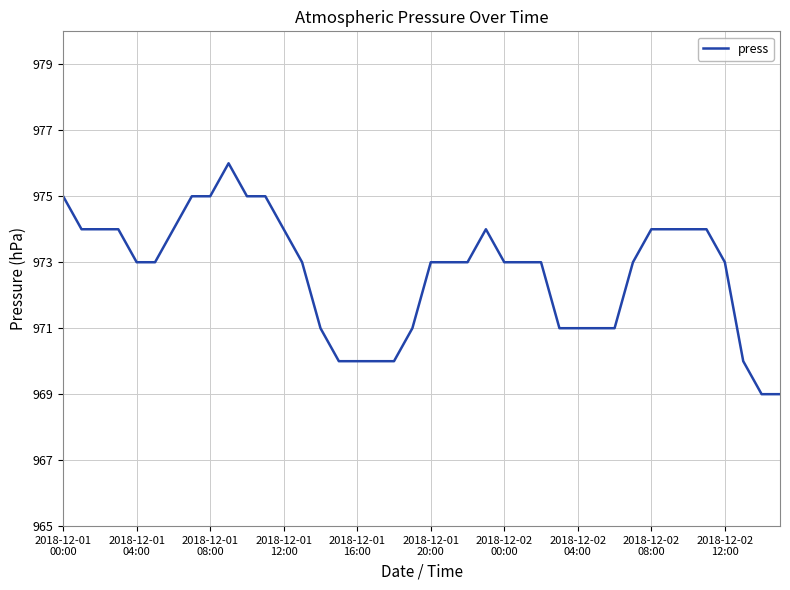

What is the maximum value shown in the chart?

976